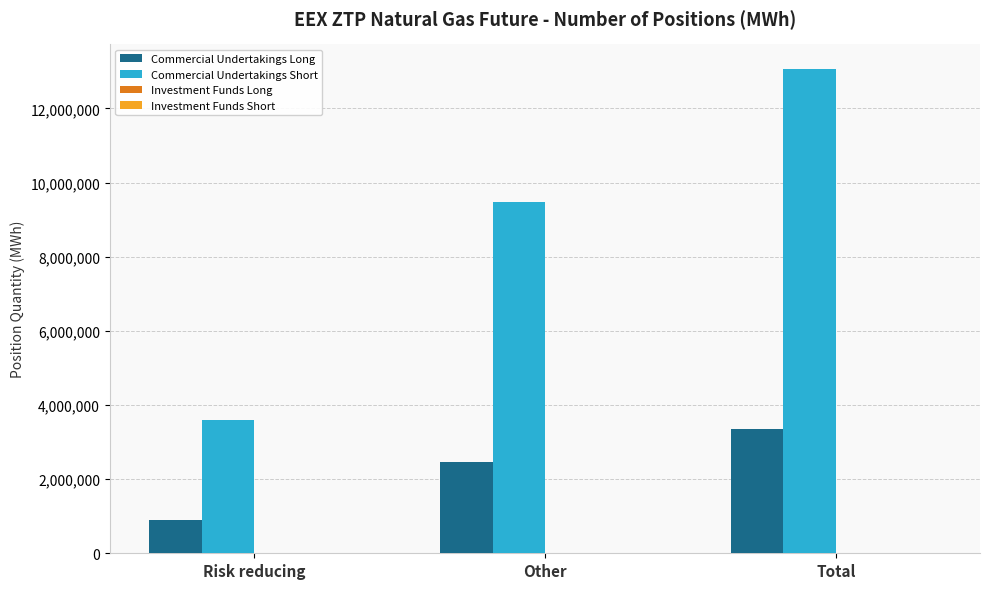

Rank the series at Risk reducing from lowest to highest value.

Commercial Undertakings Long, Commercial Undertakings Short